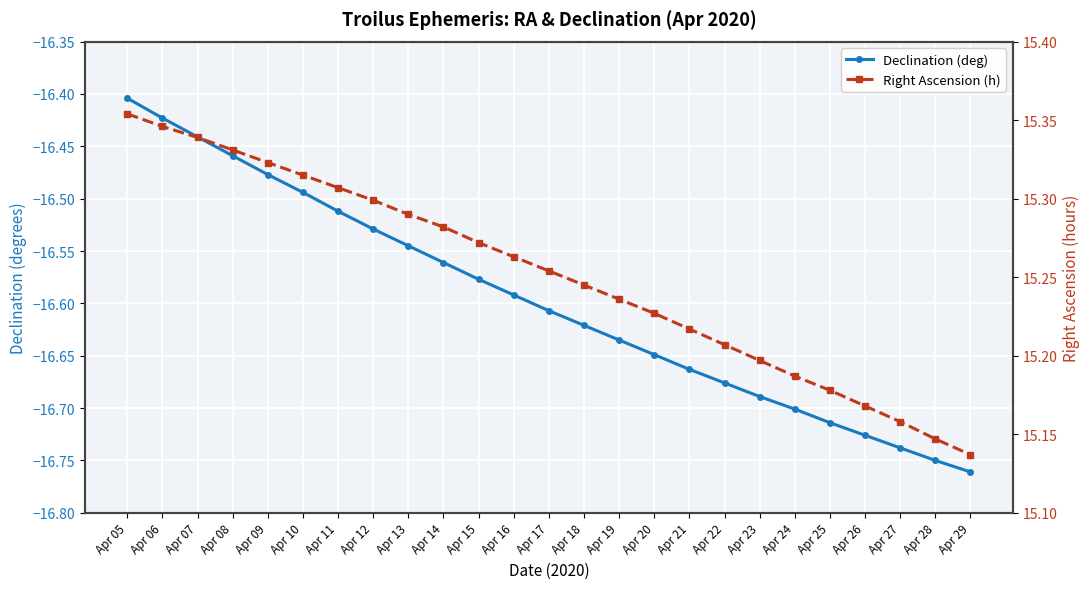

What is the value of the Declination (deg) point at the 25th from the left?

-16.8